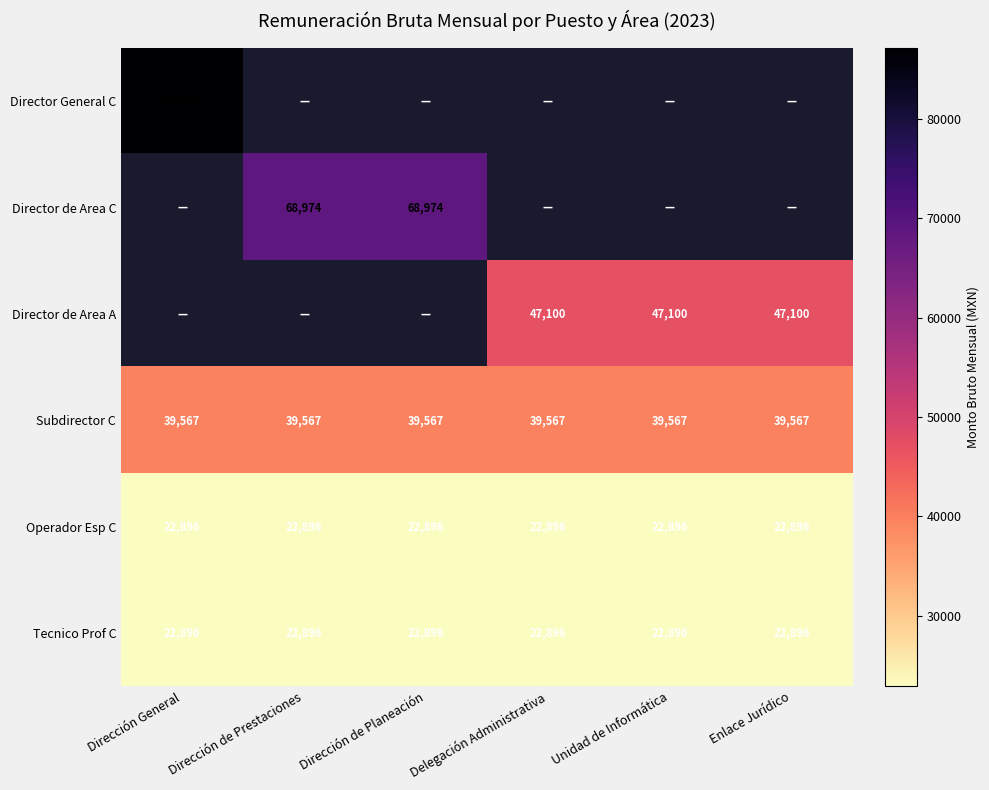

Count the number of categories in the chart.

6